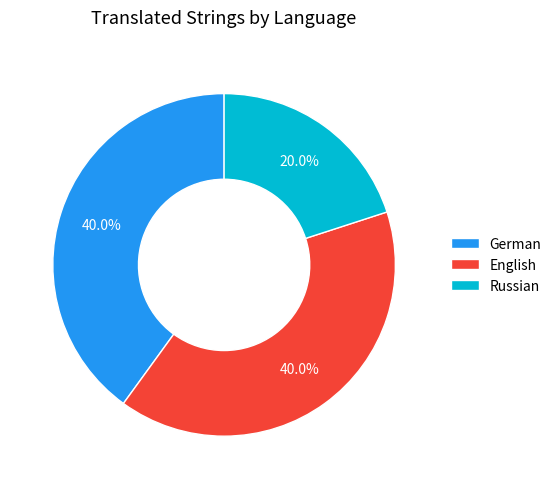

Is there a majority slice in this chart?

No